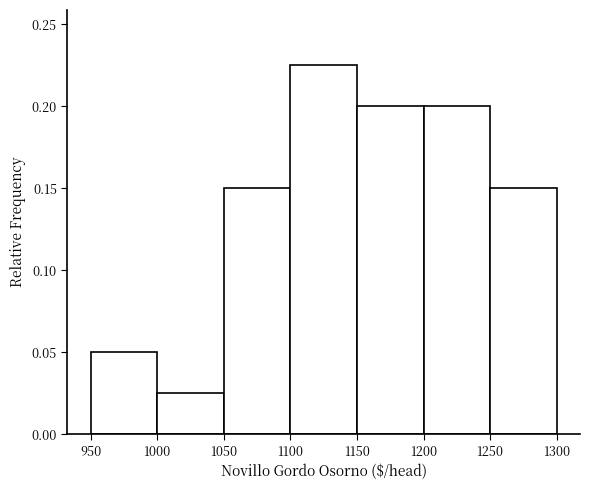

Which range on the x-axis has the tallest bar?

1100 to 1150